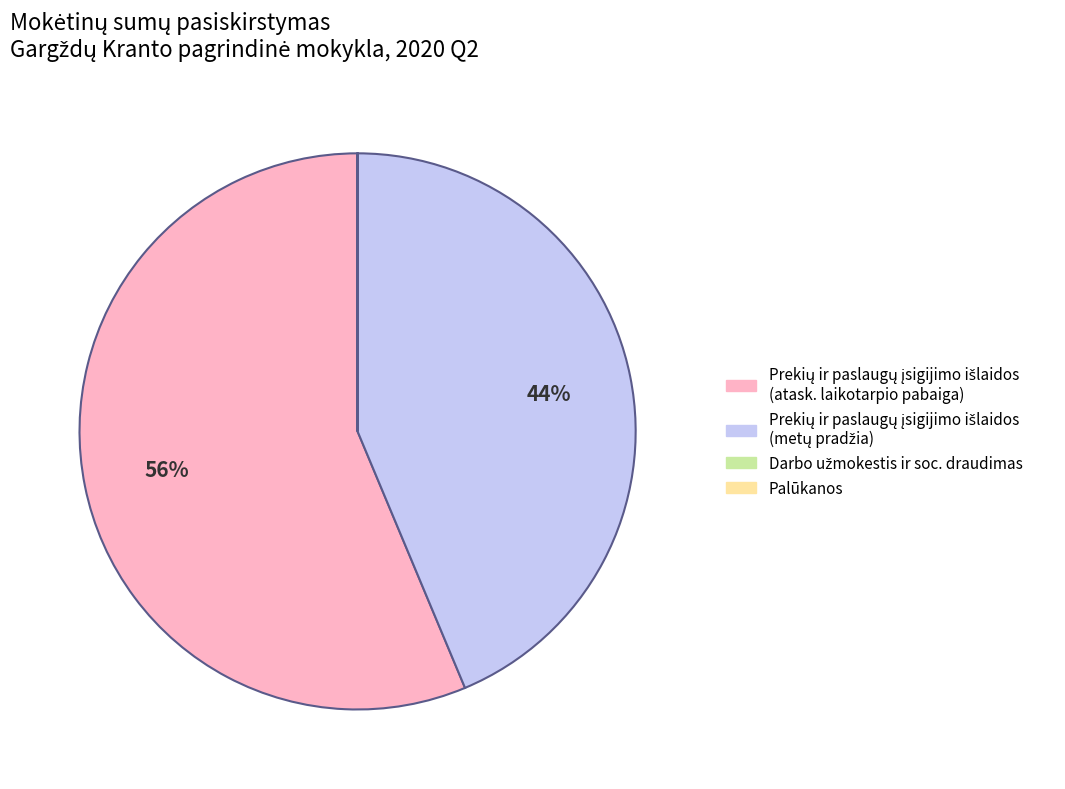

To the nearest percent, what is the difference between the largest and smallest slice percentages?

56%